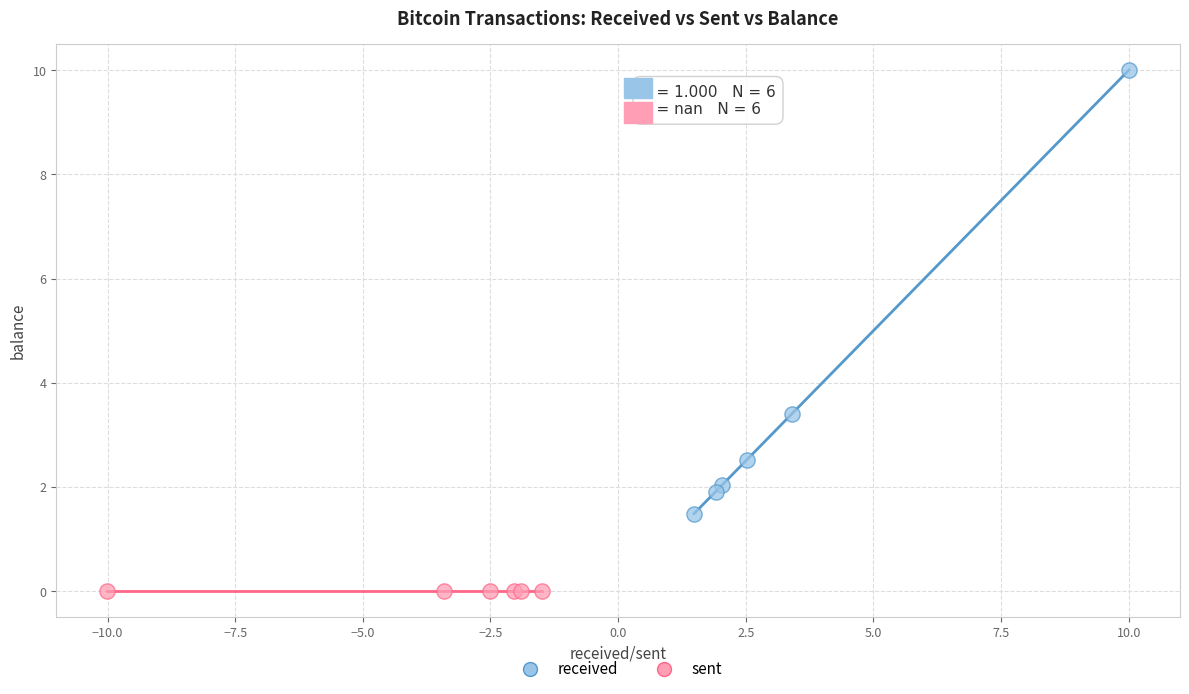

Which series reaches the minimum Y coordinate?

sent